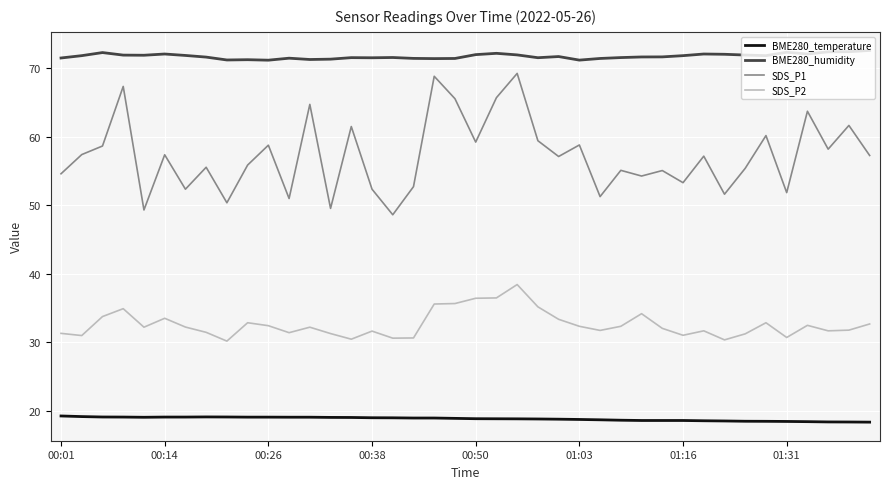

Which series has the largest total across all categories?

BME280_humidity